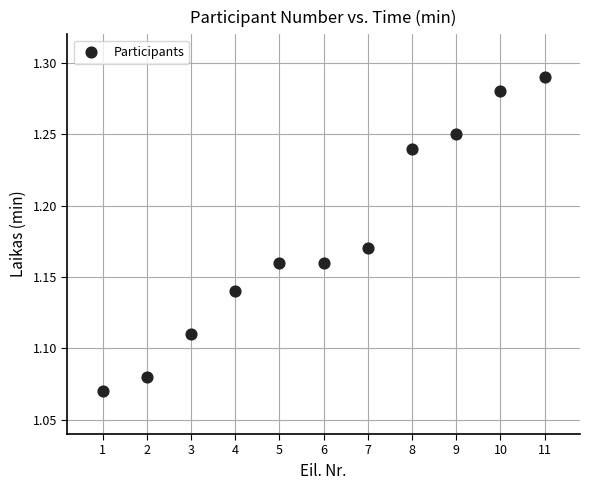

What is the range of X values (max minus min)?

10.0